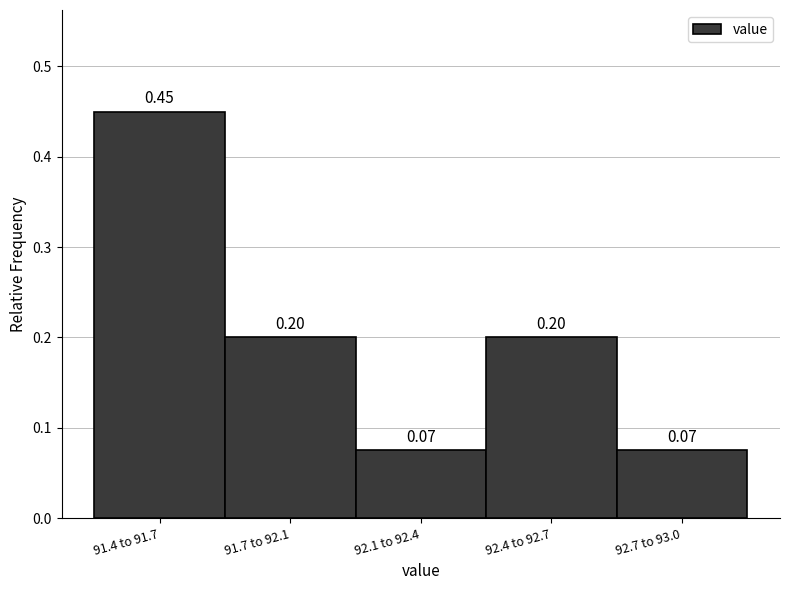

What is the sum of the values at 92.4 to 92.7 and 91.4 to 91.7?

0.7